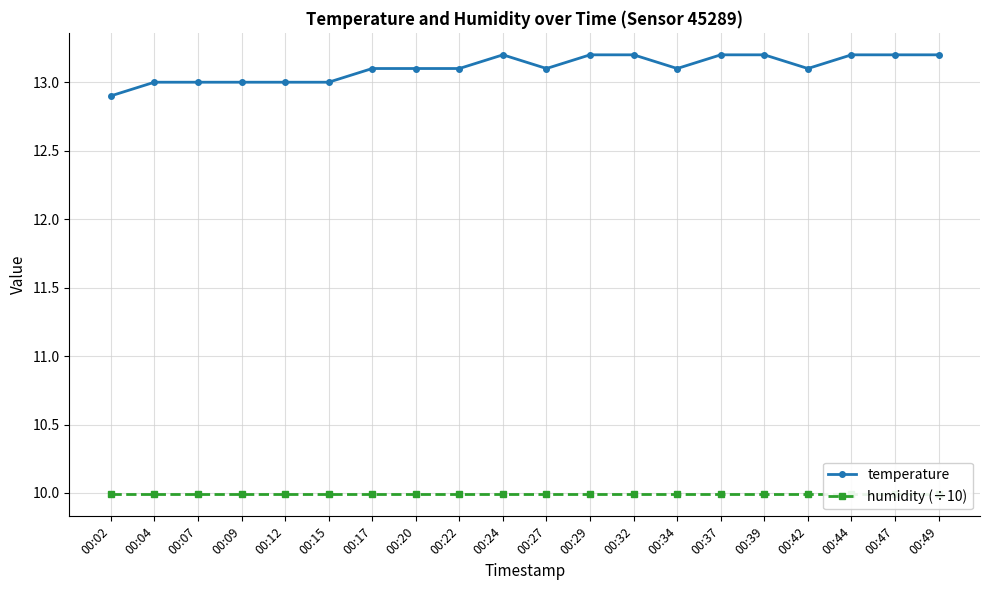

What are all the series names shown in the legend?

temperature, humidity (÷10)